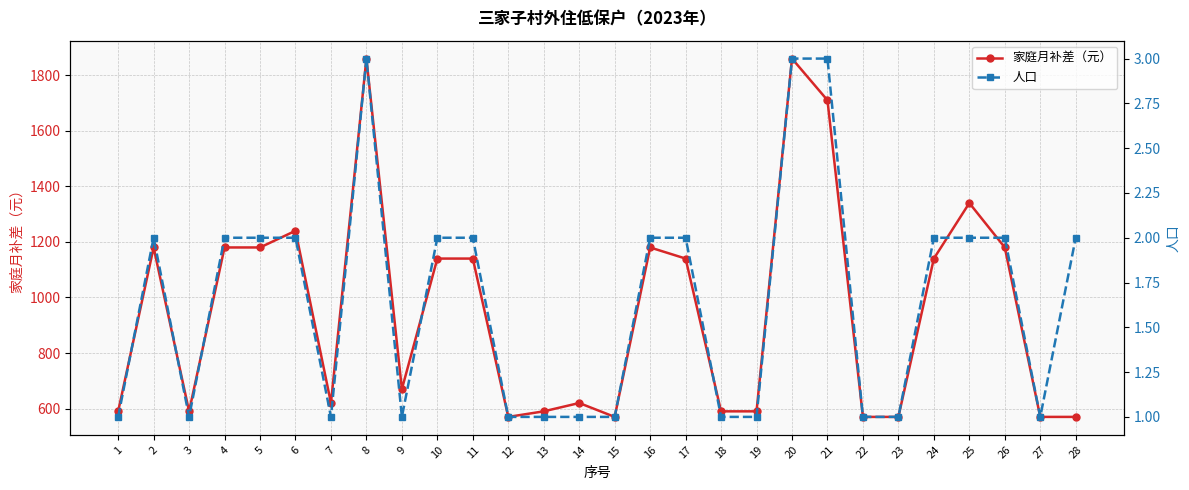

What are all the series names shown in the legend?

家庭月补差（元）, 人口